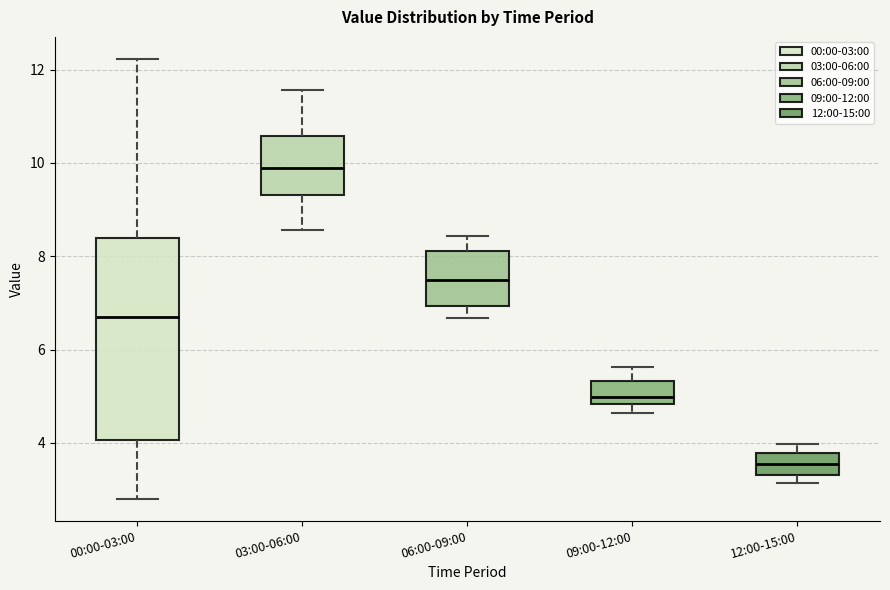

Which box has the lowest median line?

12:00-15:00